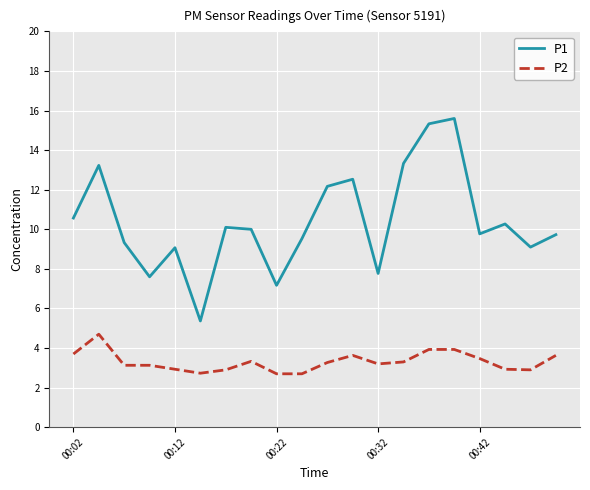

What is the highest value of the P2 series?

4.7